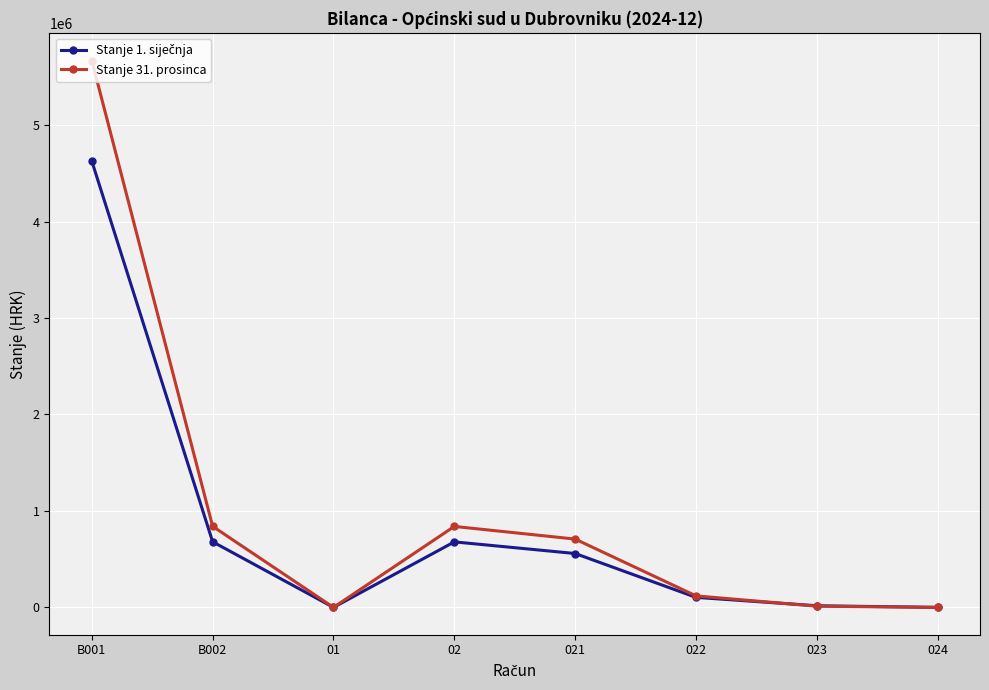

At which category does the chart reach its peak across all series?

B001